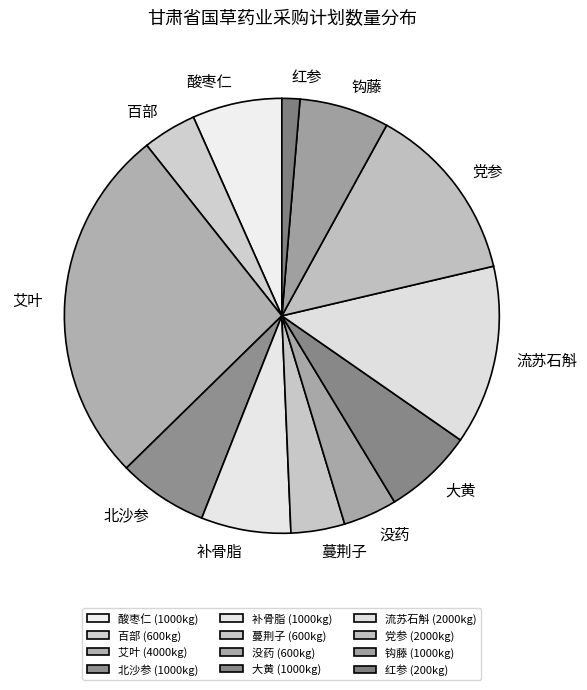

Is there a majority slice in this chart?

No